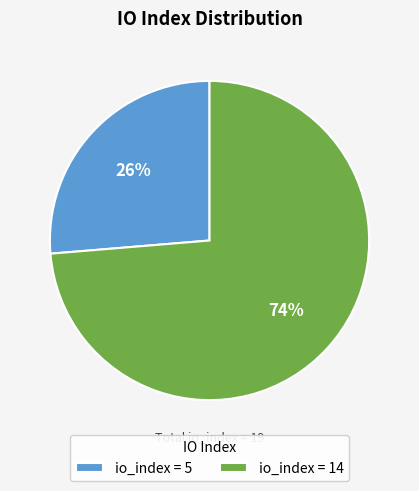

Count the number of slices in the pie.

2